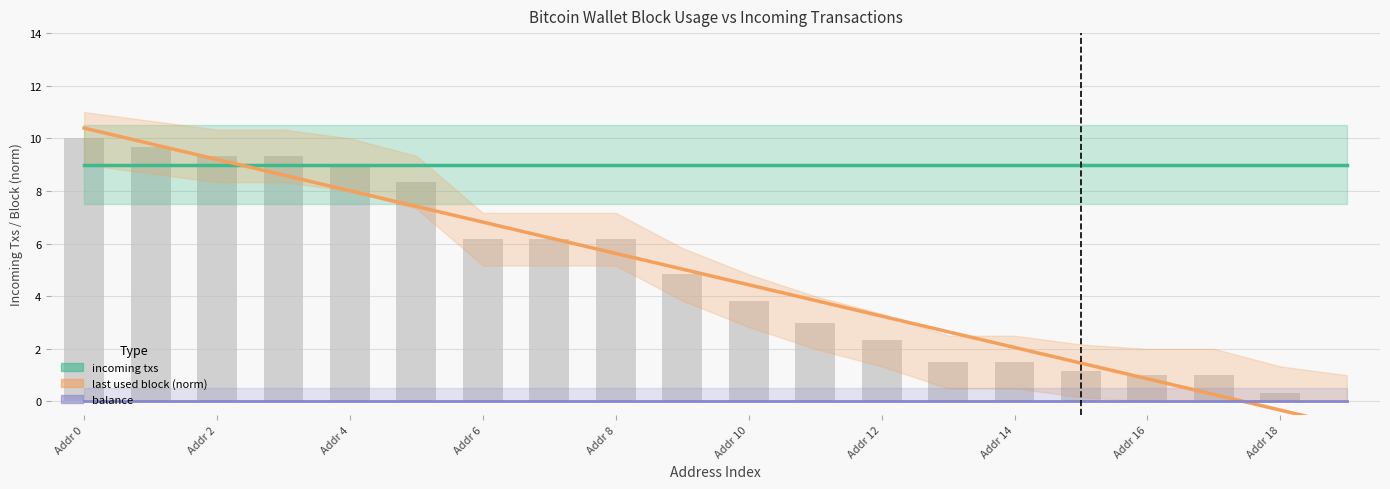

Is it true that balance equals 0.0 at Addr 16?

True